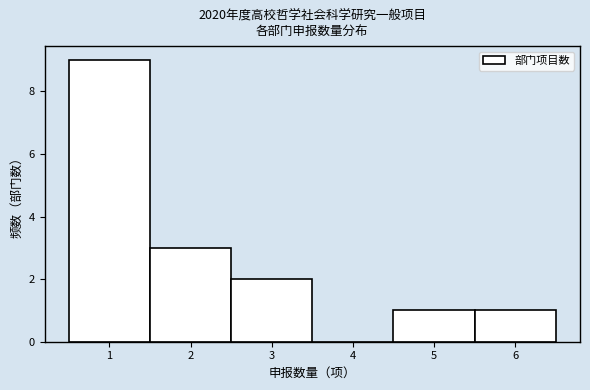

Reading left to right, list every bar in this chart as the range it spans on the x-axis followed by its height. The values are not printed on the chart, so give them approximately, as read against the axis.

0.5 to 1.5: 9
1.5 to 2.5: 3
2.5 to 3.5: 2
3.5 to 4.5: 0
4.5 to 5.5: 1
5.5 to 6.5: 1